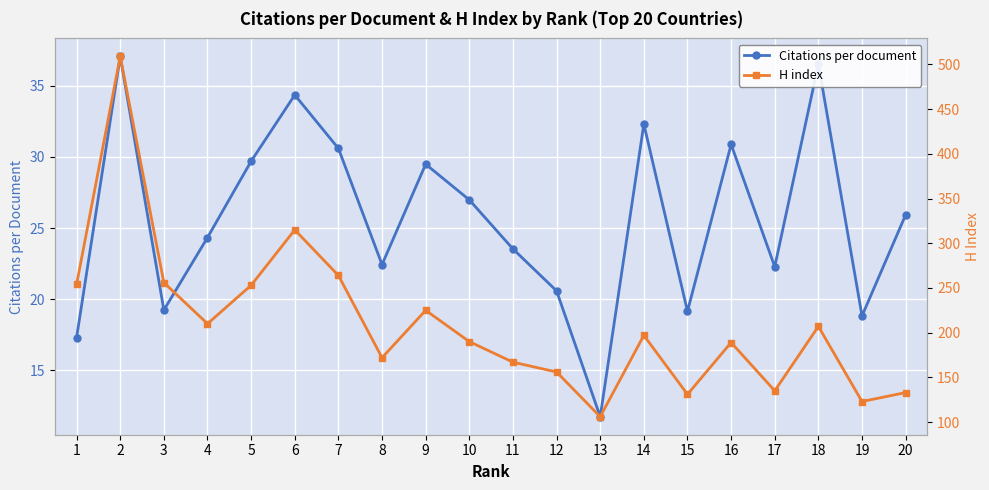

What is the difference between the maximum and minimum values in the H index series?

403.0